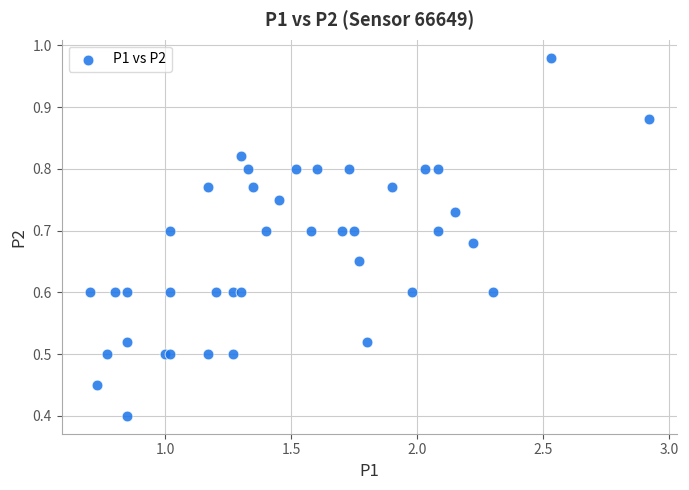

What Y value in the scatter plot is closest to 0?

0.4